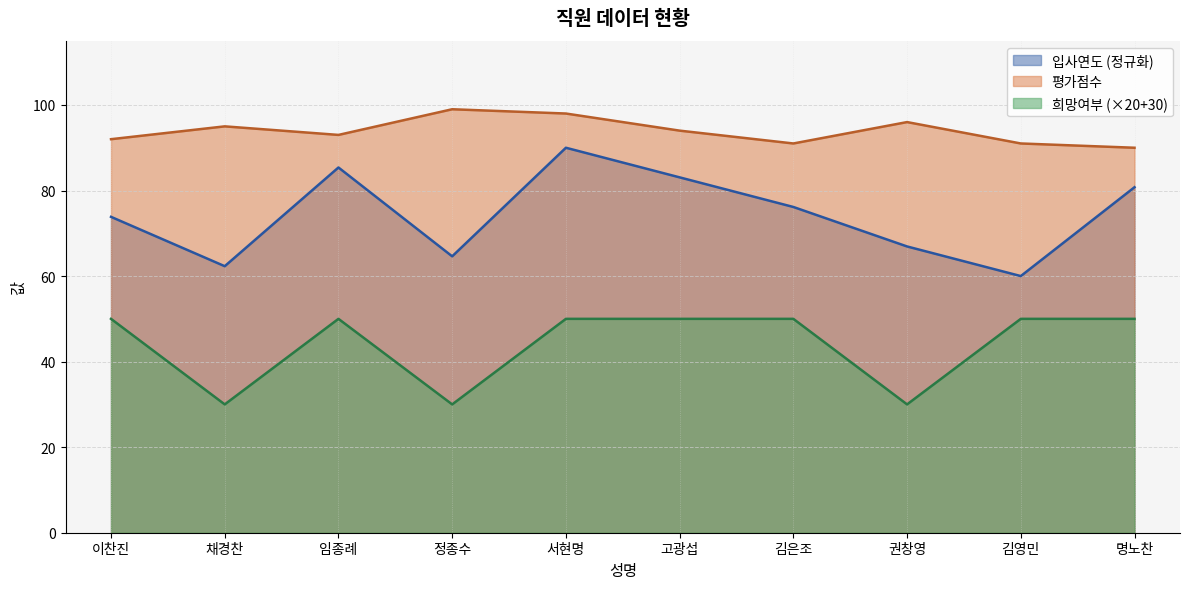

Does the chart display data point markers on the line(s)?

No